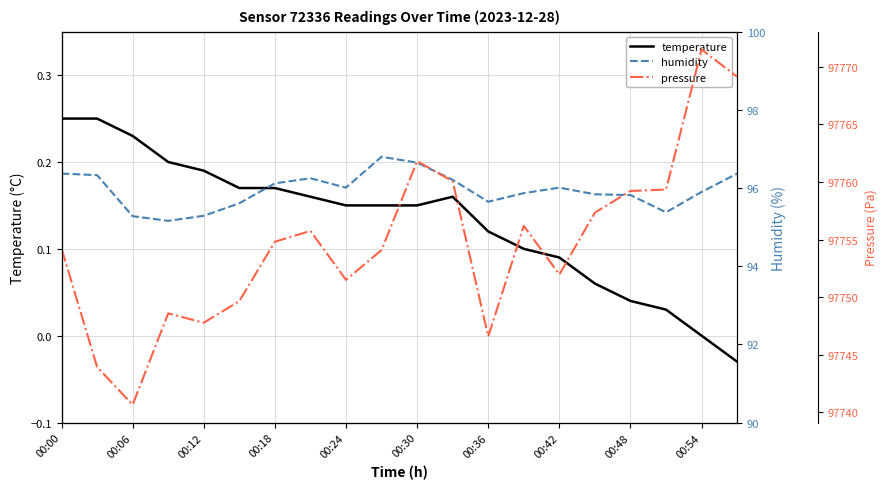

Where is temperature nearest to the value 0?

00:54